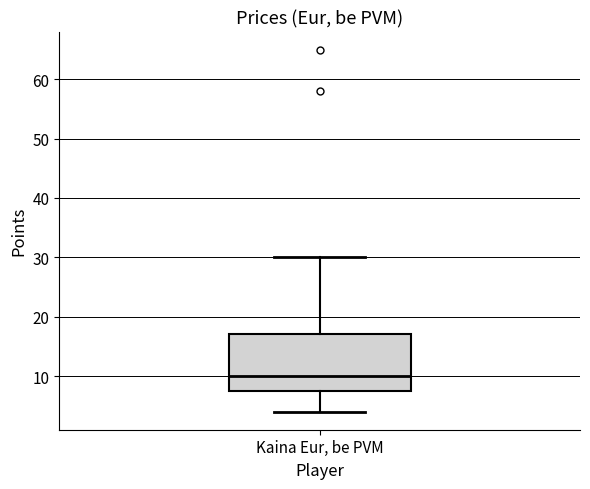

Transcribe this box plot: give where the median line is, the range the box spans, and where the two whiskers end, as read against the y-axis. The values are not printed on the chart, so give them approximately, as read against the axis.

median 10, box 8 to 17, whiskers 4 to 30